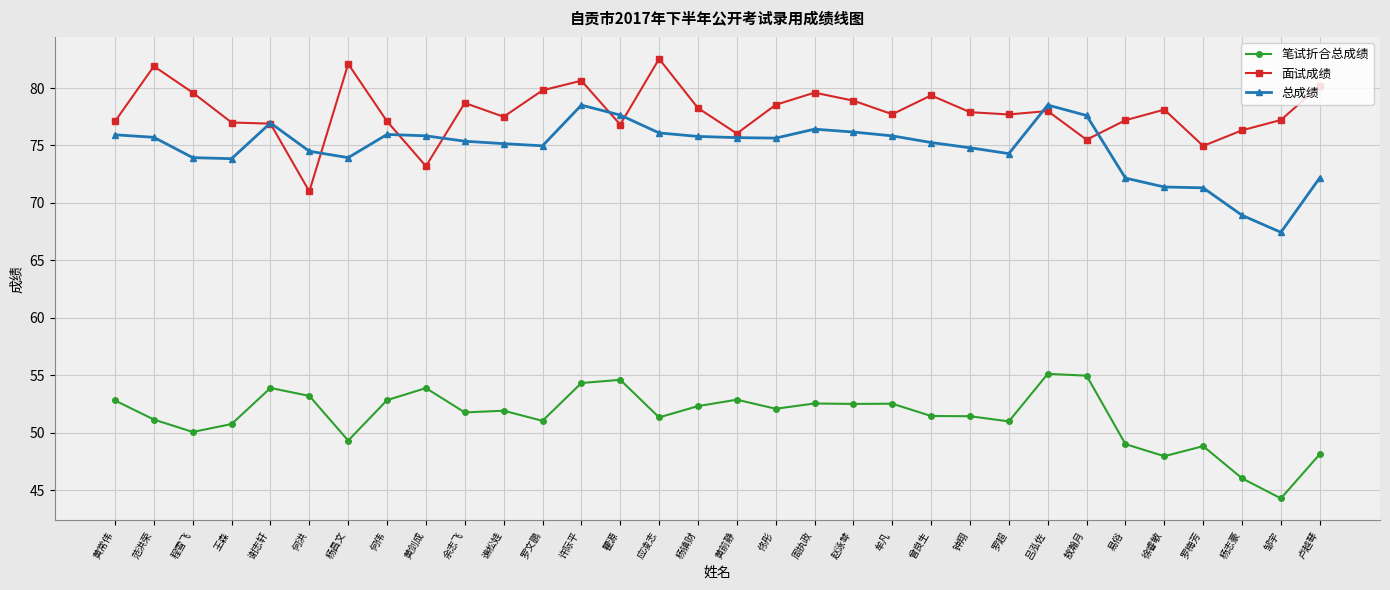

Rank the series by their maximum value, from lowest to highest.

笔试折合总成绩, 总成绩, 面试成绩